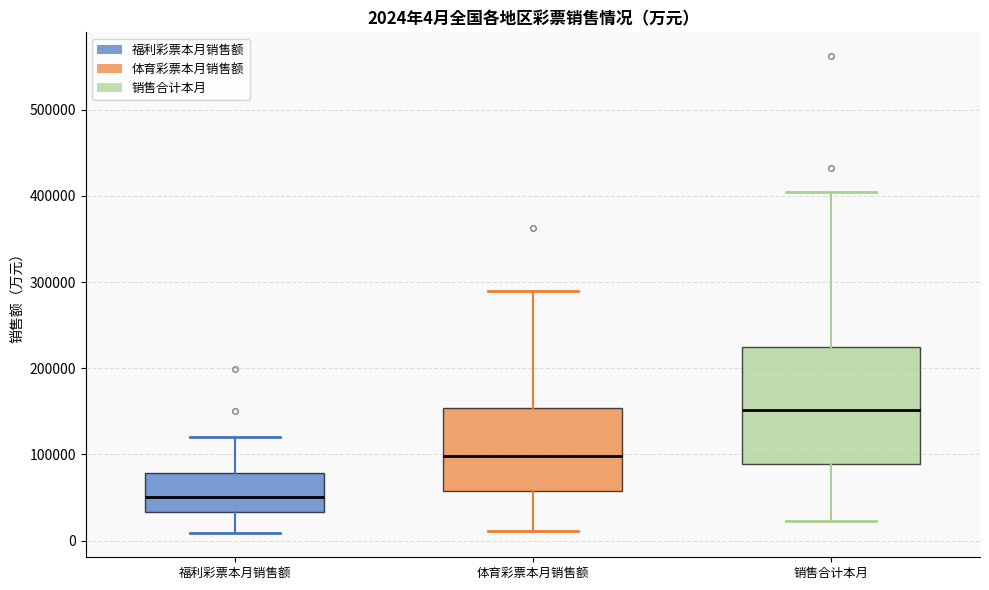

Comparing the boxes themselves (not the whiskers), which one is the tallest?

销售合计本月